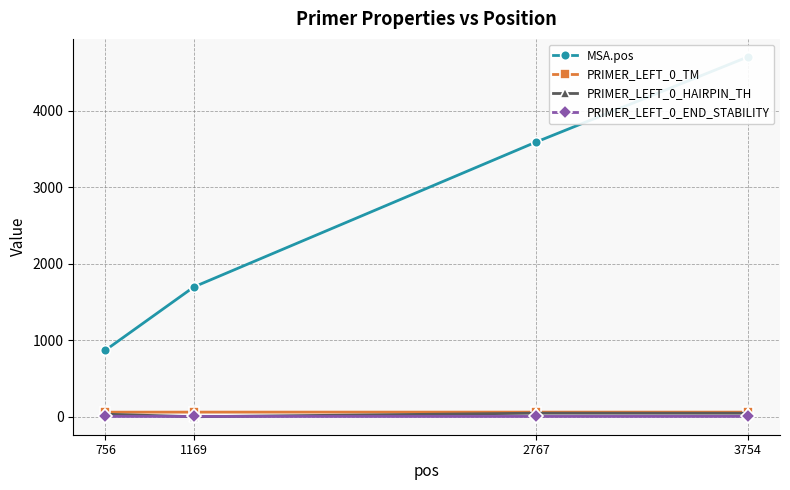

Is this an area chart (filled region under the line)?

No